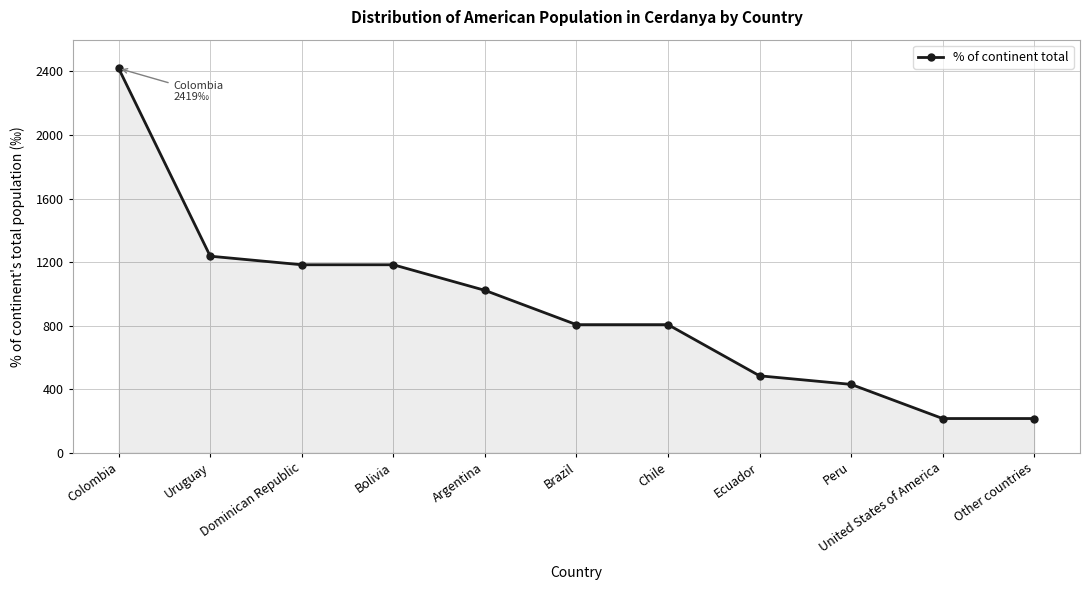

What position from the left is Argentina?

5